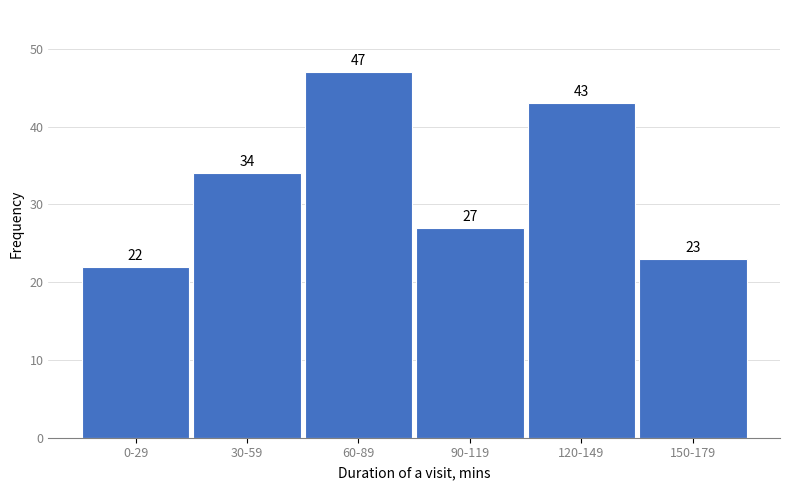

Reading left to right, what are all the values shown in this chart?

22	34	47	27	43	23